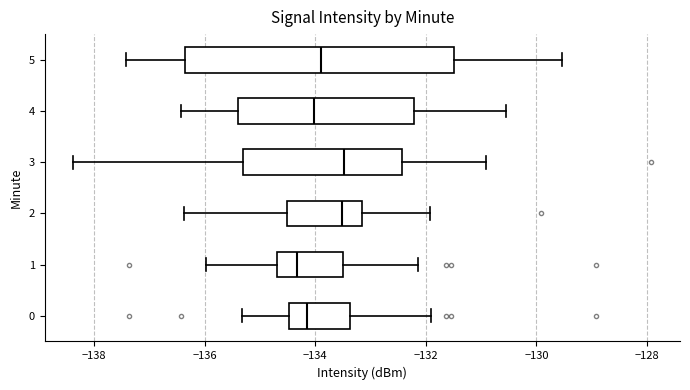

Where does the left whisker of the box at y = 1 end on the x-axis? The values are not printed on the chart, so give them approximately, as read against the axis.

-136.0